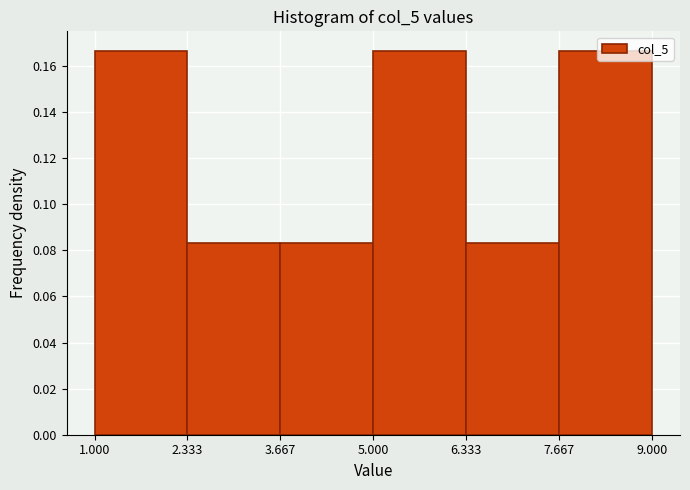

How tall is the bar that spans 1.000 to 2.333 on the x-axis? The values are not printed on the chart, so give them approximately, as read against the axis.

0.166